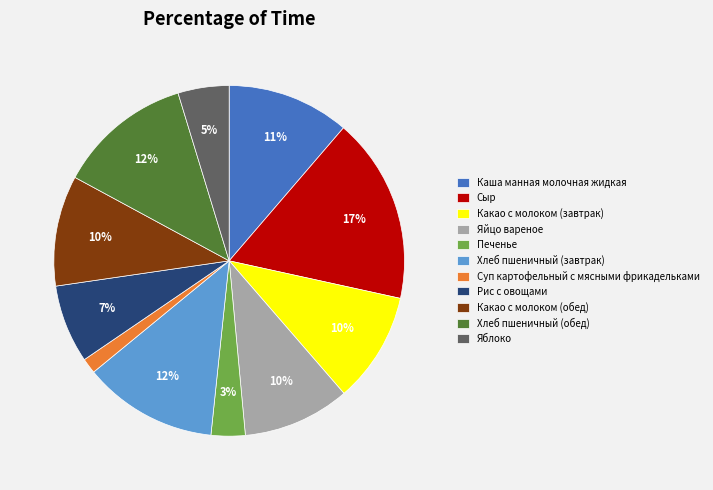

Do Яйцо вареное and Каша манная молочная жидкая together represent more than half of the pie?

No